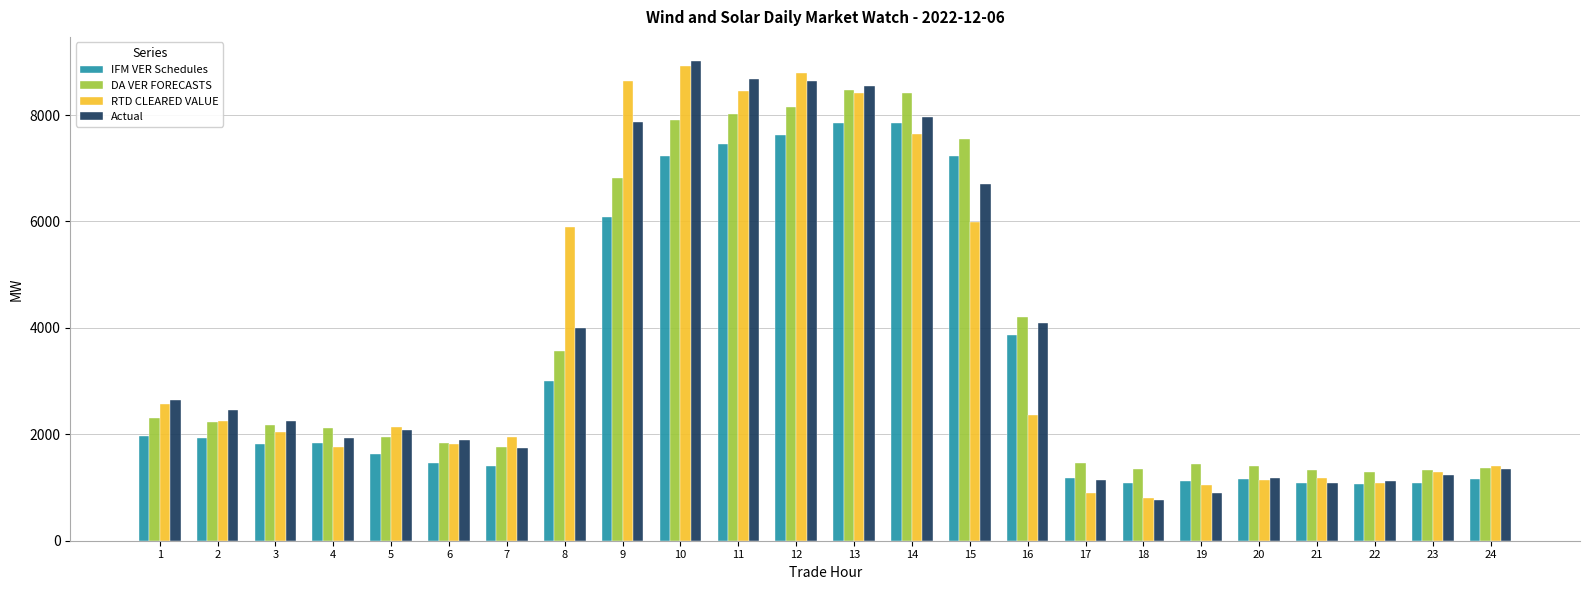

What is the lowest value of the RTD CLEARED VALUE series?

808.2